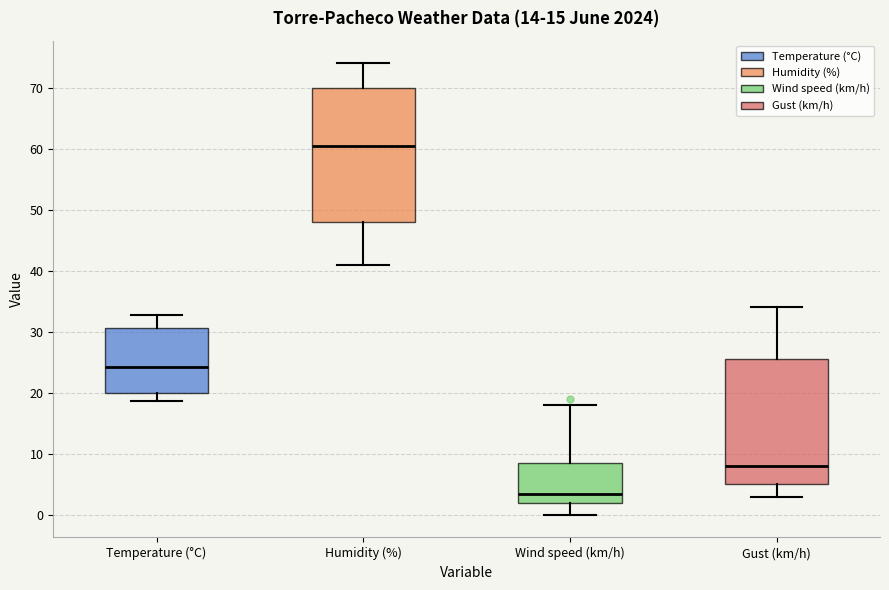

Reading left to right, read every box against the y-axis: the position of its median line, the range the box covers, and the ends of its whiskers. The values are not printed on the chart, so give them approximately, as read against the axis.

Temperature (°C): median 24, box 20 to 31, whiskers 19 to 33
Humidity (%): median 61, box 48 to 70, whiskers 41 to 74
Wind speed (km/h): median 4, box 2 to 9, whiskers 0 to 18
Gust (km/h): median 8, box 5 to 26, whiskers 3 to 34